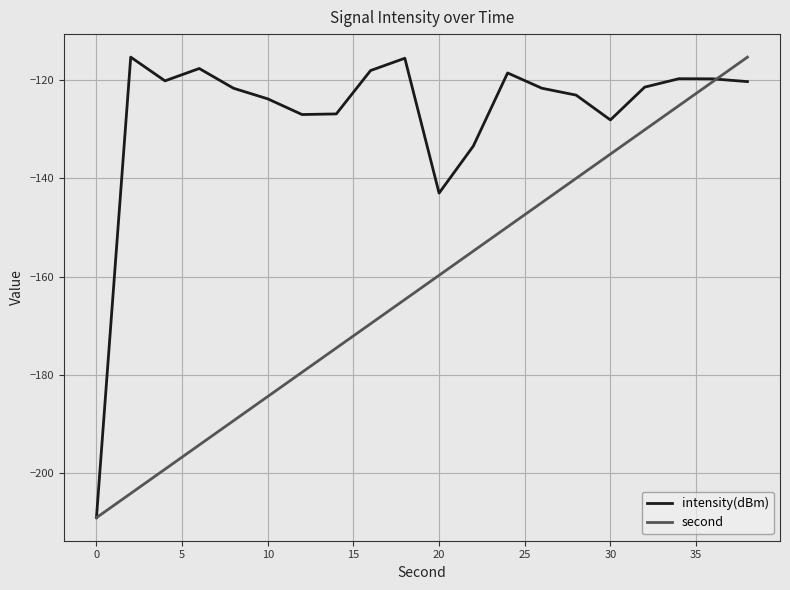

What are all the series names shown in the legend?

intensity(dBm), second